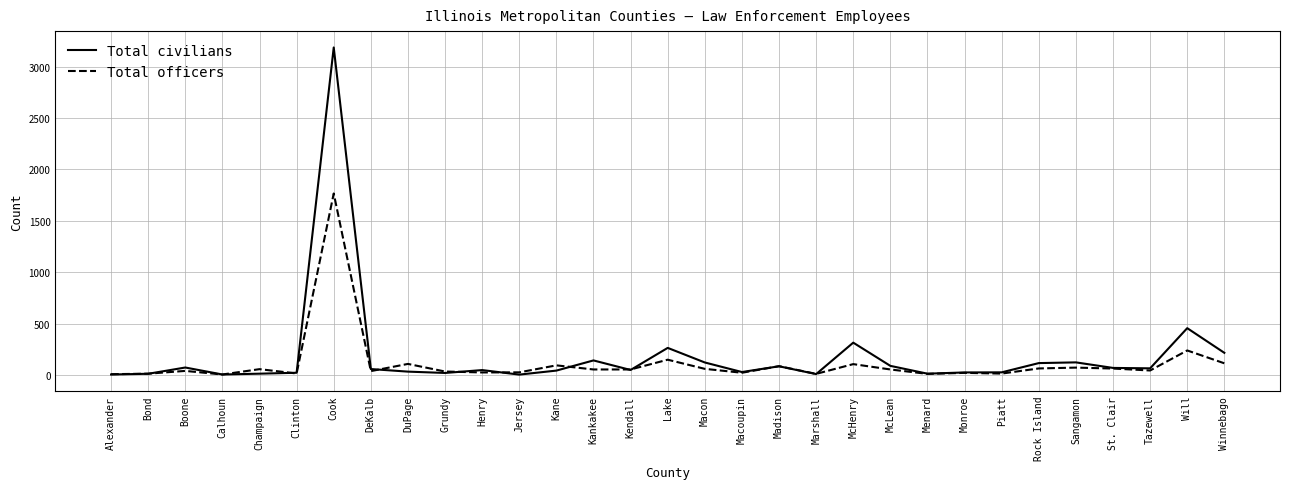

True or false: Total civilians has more than 1 interior local peaks.

True